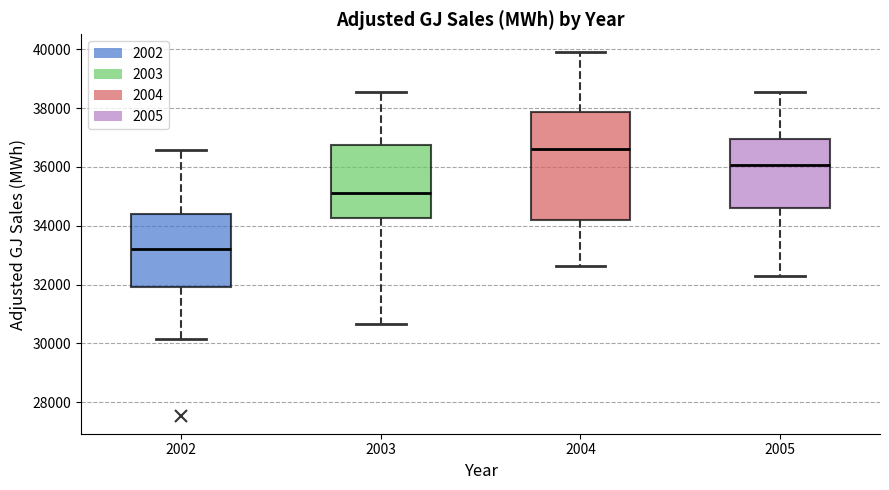

Which box is the tallest, from its lower edge to its upper edge?

2004